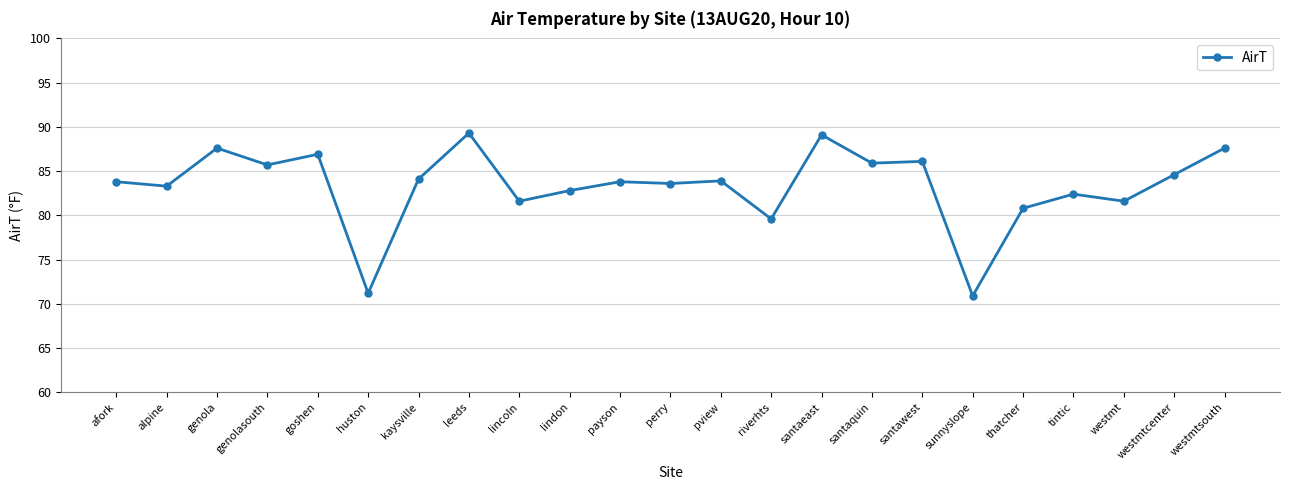

What is the change in value from pview to thatcher?

-3.1